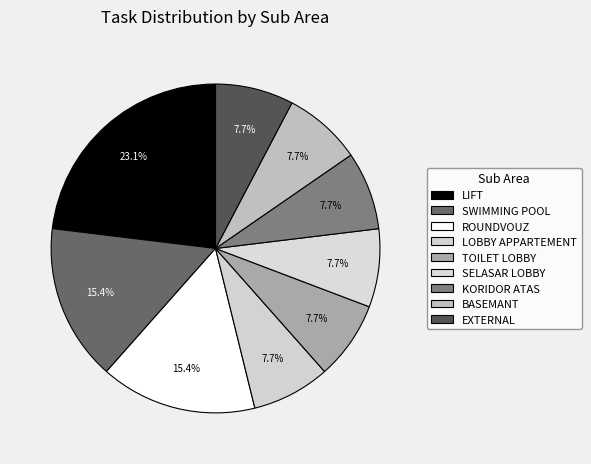

Do LOBBY APPARTEMENT and BASEMANT together represent more than half of the pie?

No